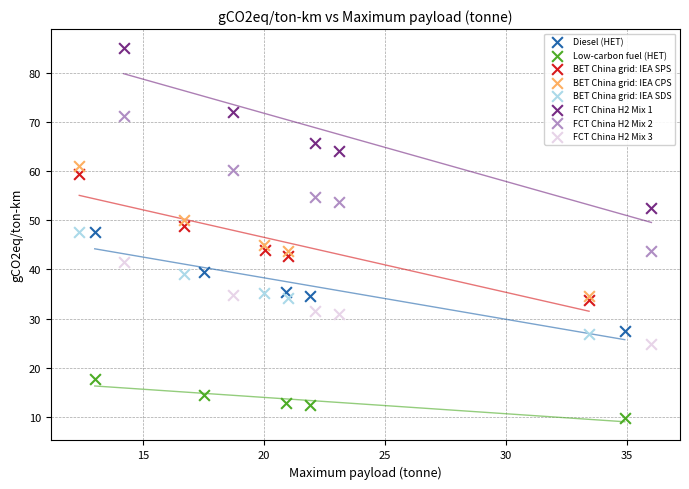

Which series contains the lowest Y value?

Low-carbon fuel (HET)